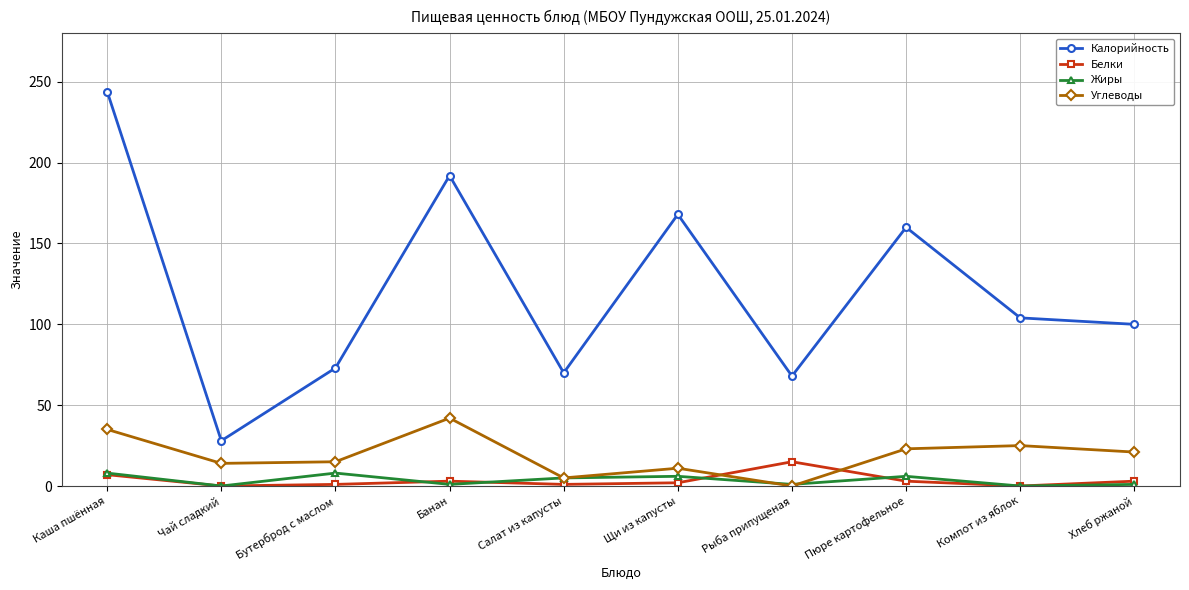

True or false: Калорийность has more than 2 points higher than both neighbors.

True